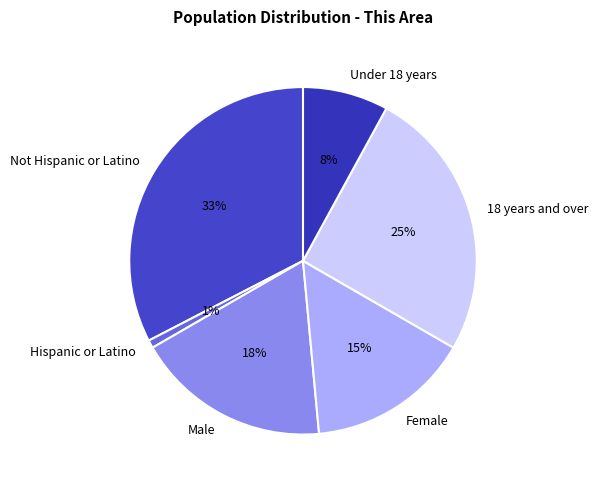

Rank the categories by value from highest to lowest.

Not Hispanic or Latino, 18 years and over, Male, Female, Under 18 years, Hispanic or Latino